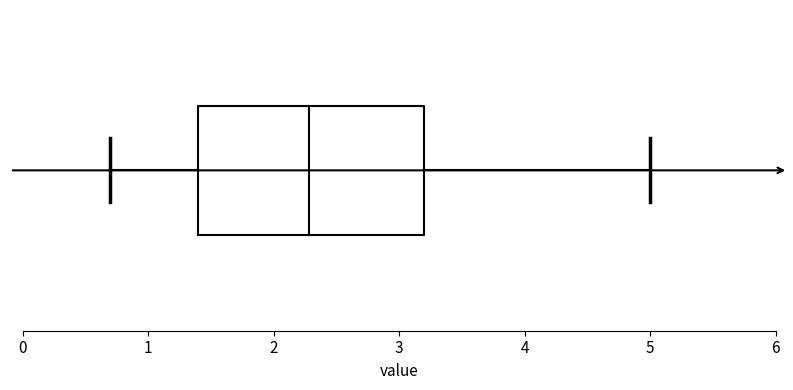

Transcribe this box plot: give where the median line is, the range the box spans, and where the two whiskers end, as read against the x-axis. The values are not printed on the chart, so give them approximately, as read against the axis.

median 2.3, box 1.4 to 3.2, whiskers 0.7 to 5.0